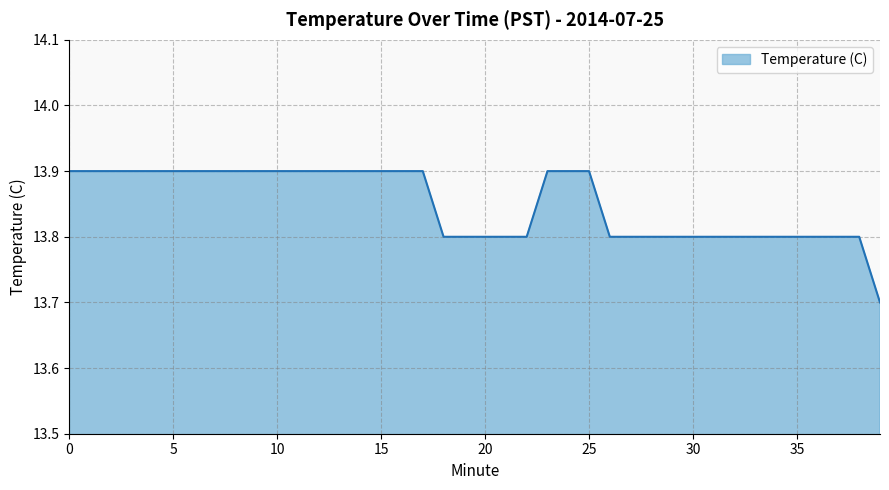

What is the greatest value displayed?

13.9